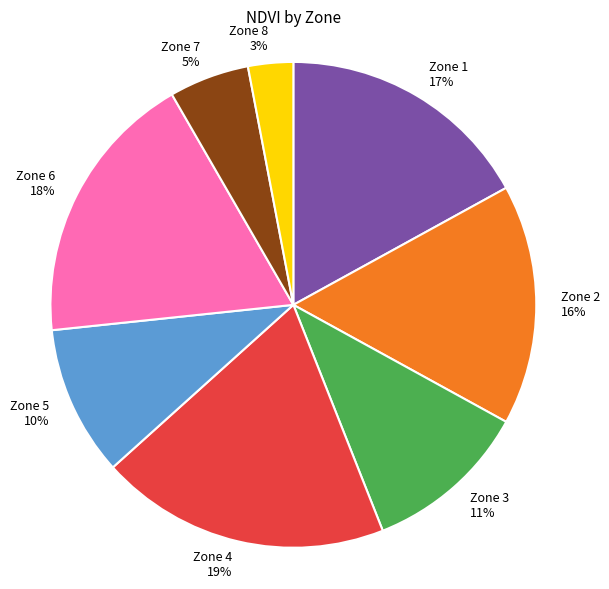

What is the largest slice in the pie chart?

Zone 4